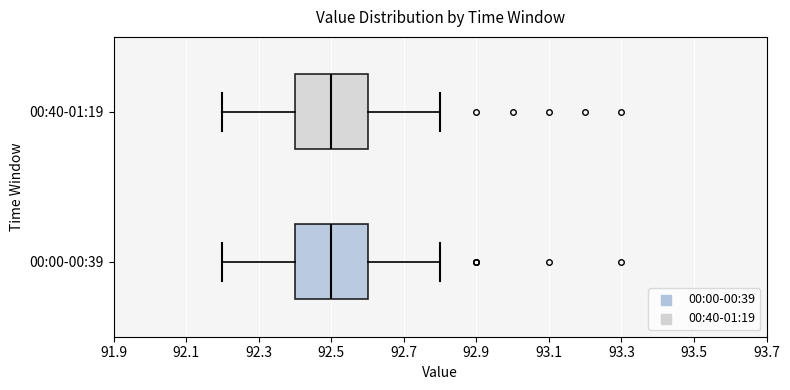

Reading bottom to top, read every box against the x-axis: the position of its median line, the range the box covers, and the ends of its whiskers. The values are not printed on the chart, so give them approximately, as read against the axis.

00:00-00:39: median 92.5, box 92.4 to 92.6, whiskers 92.2 to 92.8
00:40-01:19: median 92.5, box 92.4 to 92.6, whiskers 92.2 to 92.8